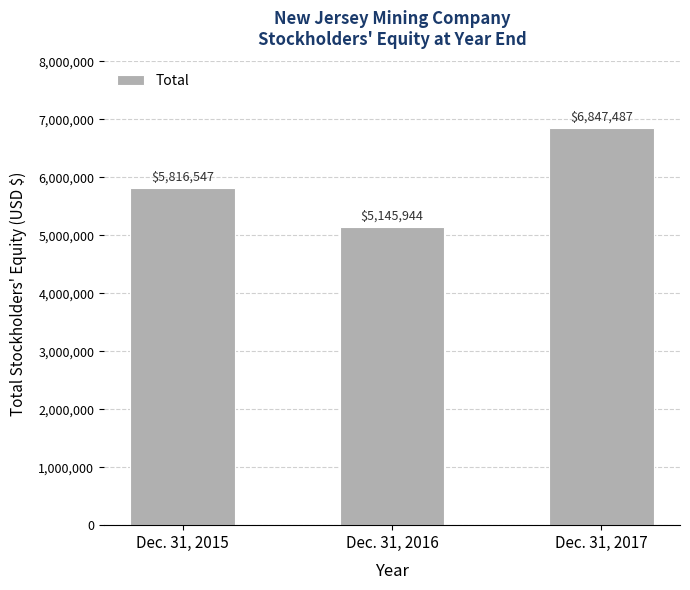

Is it true that the value at Dec. 31, 2017 is 6847487?

True